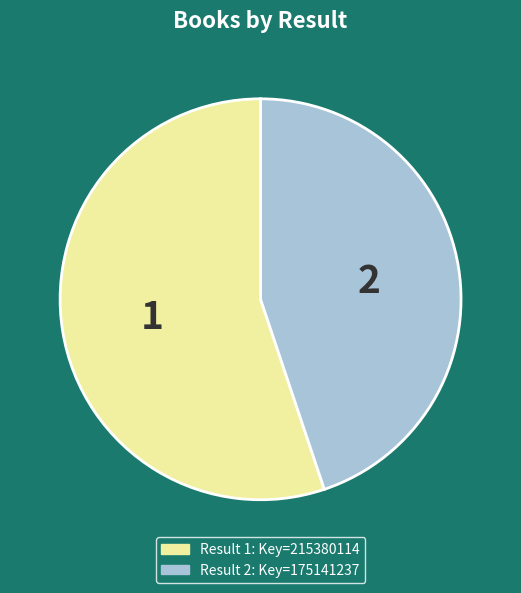

Does any single category account for the majority?

Yes